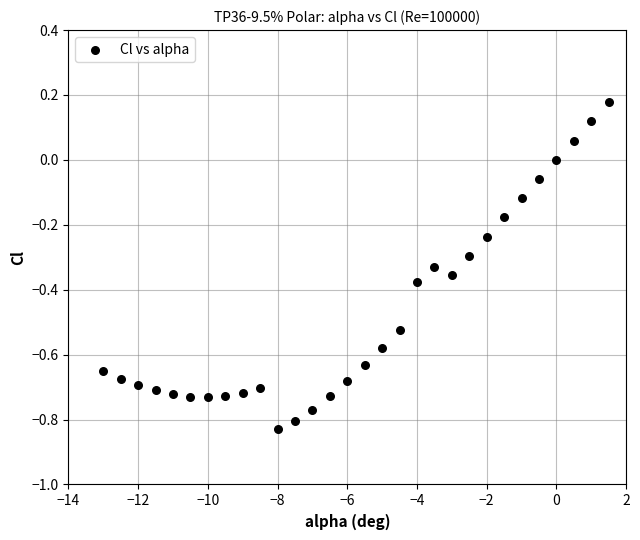

What is the range of Y values (max minus min)?

1.0